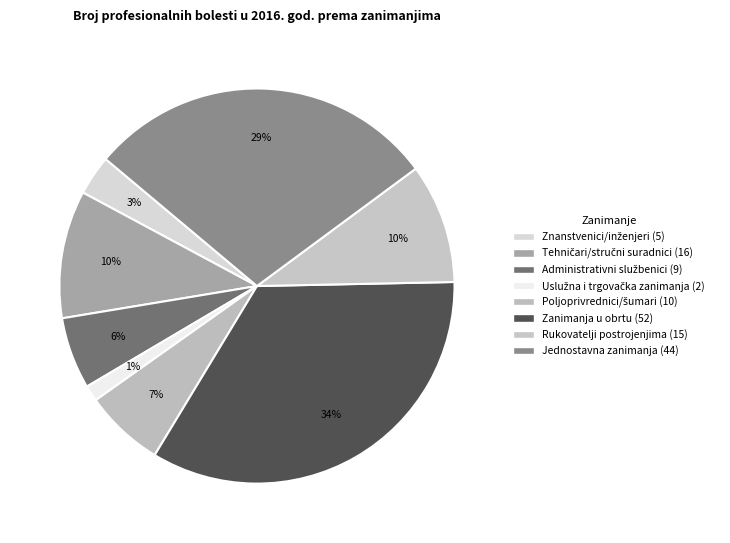

Count the number of slices in the pie.

8